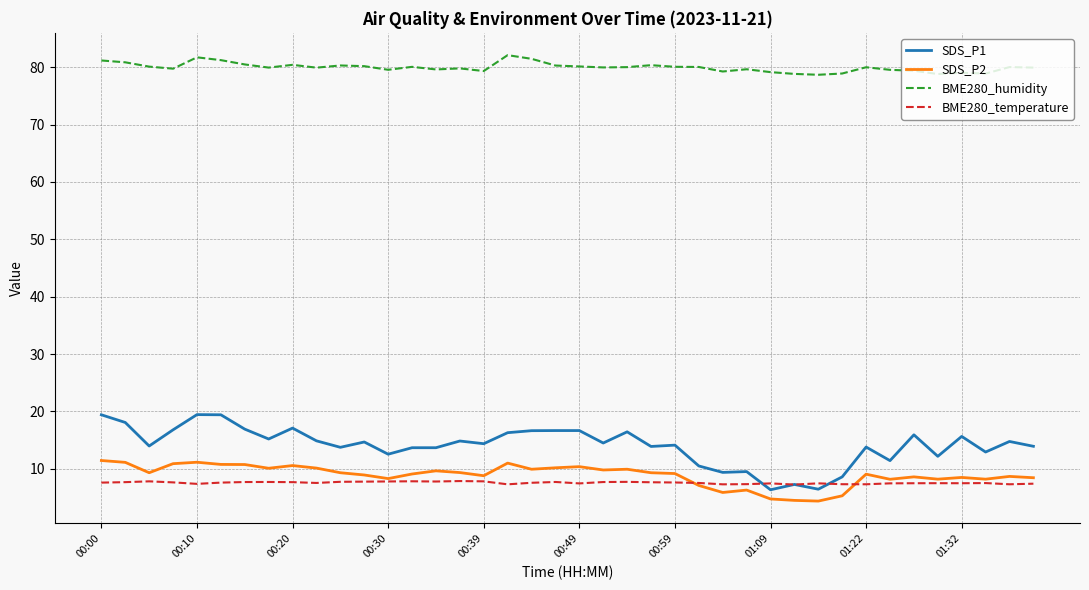

What is the smallest value displayed?

4.4